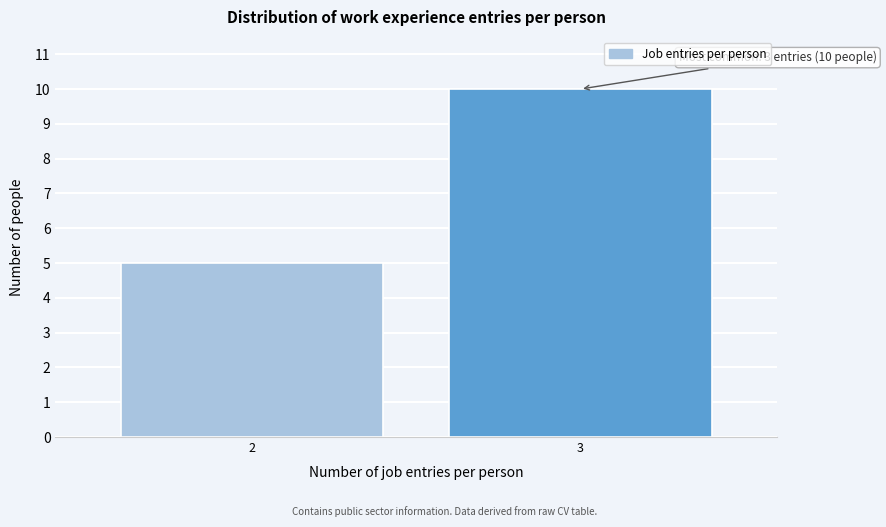

Reading left to right, what are all the values shown in this chart?

2=5	3=10